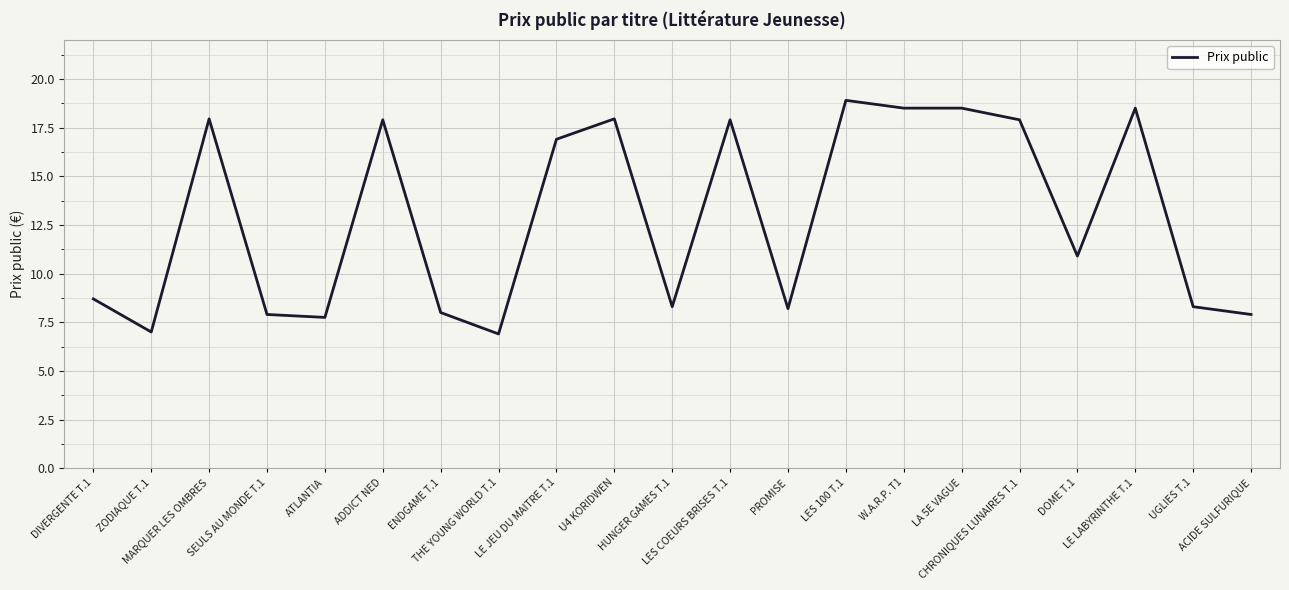

What value does the data have at PROMISE?

8.2